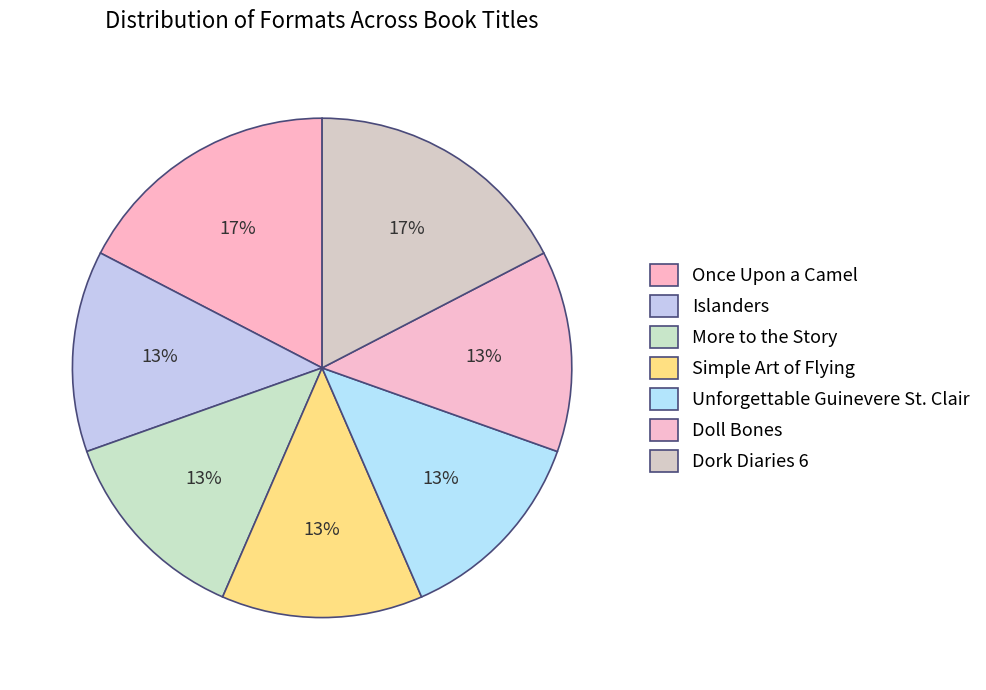

What percentage is the Simple Art of Flying slice, to the nearest percent?

13%